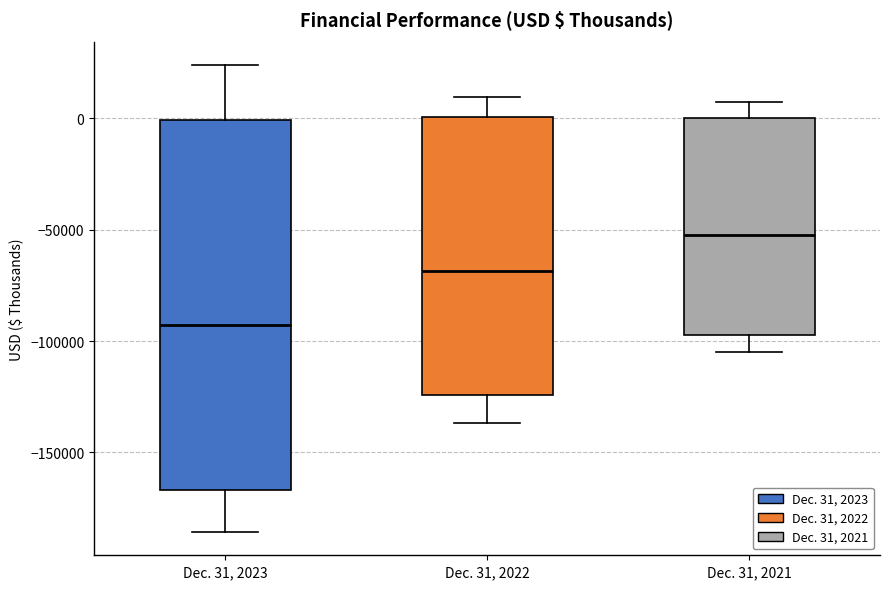

Reading left to right, transcribe this box plot: for each box, give where its median line is, the range the box spans, and where its two whiskers end, as read against the y-axis. The values are not printed on the chart, so give them approximately, as read against the axis.

Dec. 31, 2023: median -95000, box -165000 to 0, whiskers -185000 to 25000
Dec. 31, 2022: median -70000, box -125000 to 0, whiskers -135000 to 10000
Dec. 31, 2021: median -55000, box -95000 to 0, whiskers -105000 to 10000